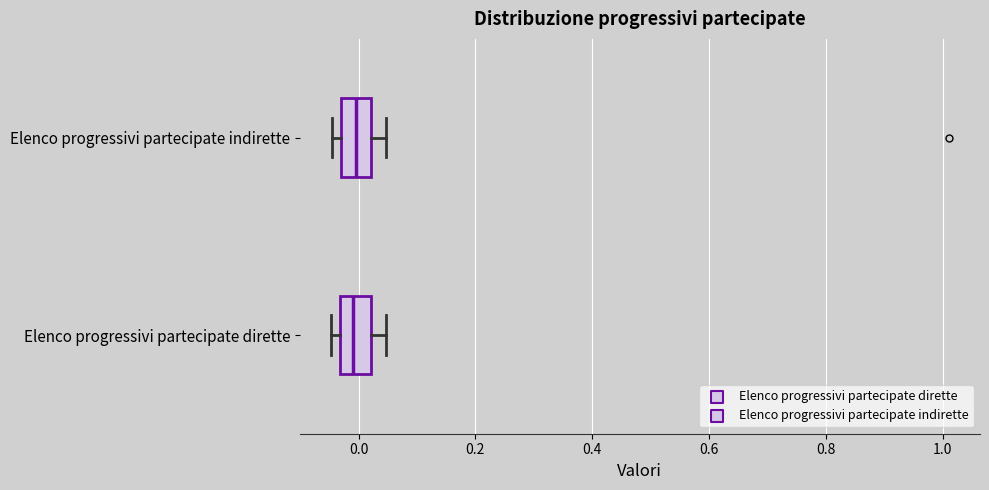

Where does the right whisker of the box for Elenco progressivi partecipate dirette end on the x-axis? The values are not printed on the chart, so give them approximately, as read against the axis.

0.04